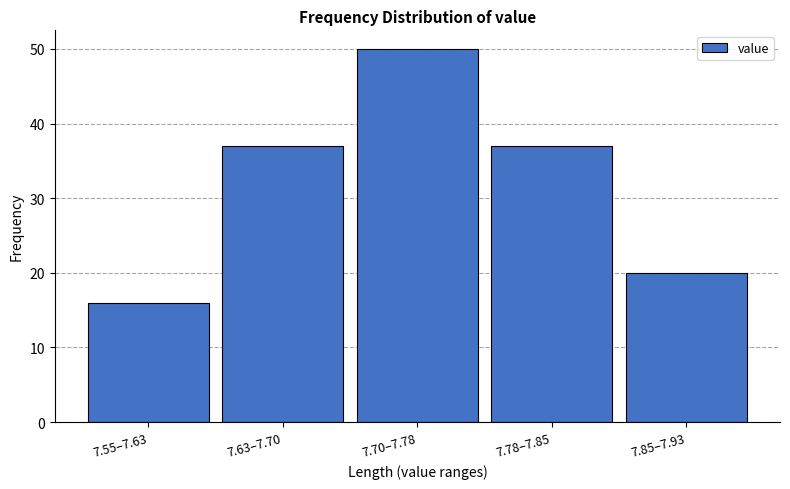

Reading left to right, extract all data points from this chart.

16	37	50	37	20